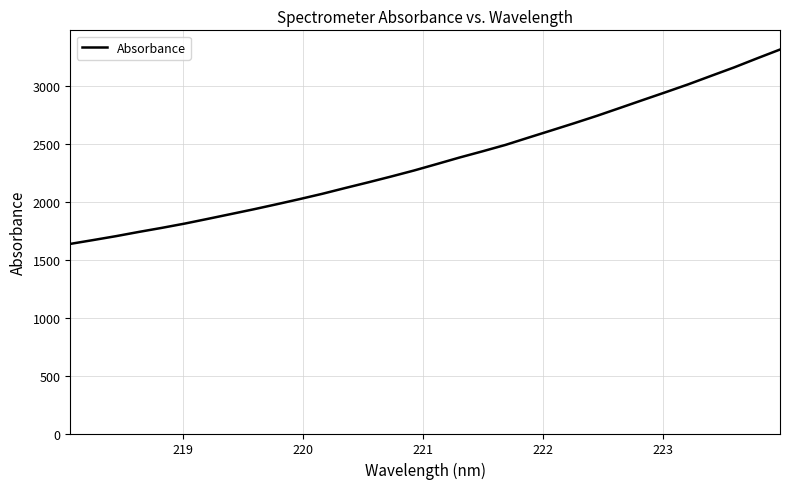

What is the minimum value shown in the chart?

1635.1